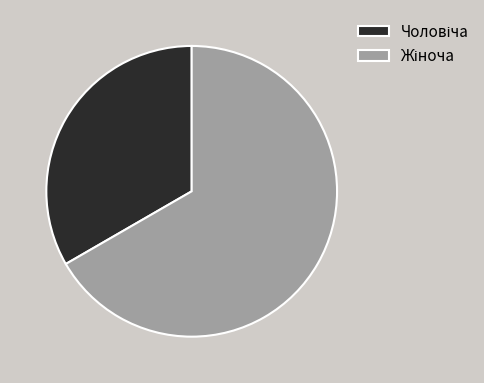

Does any single category account for the majority?

Yes